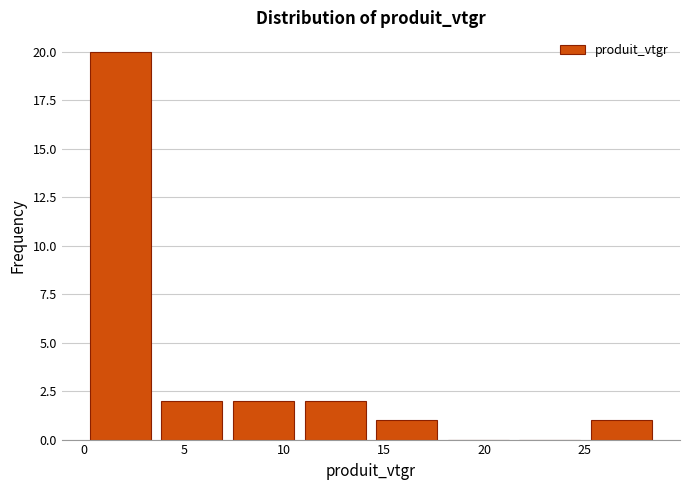

How tall is the bar that spans 0.0 to 3.5 on the x-axis? Neither the bar edges nor the heights are printed on the chart, so give them approximately, as read against the axes.

20